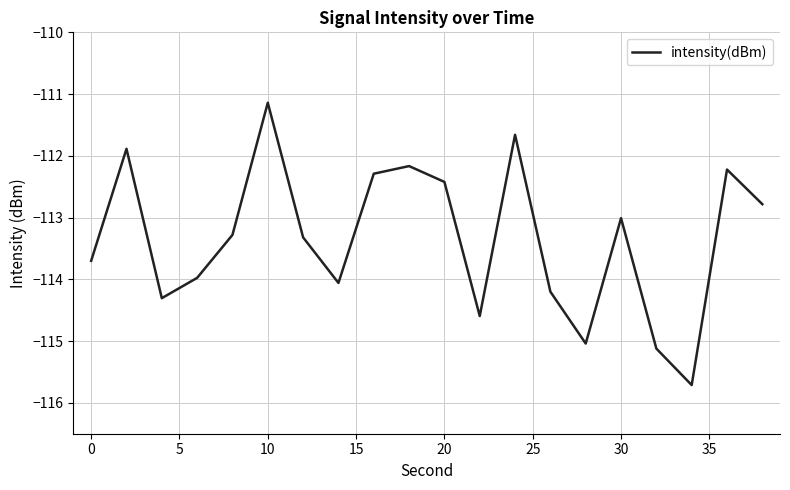

What is the difference between the maximum and minimum values?

4.6